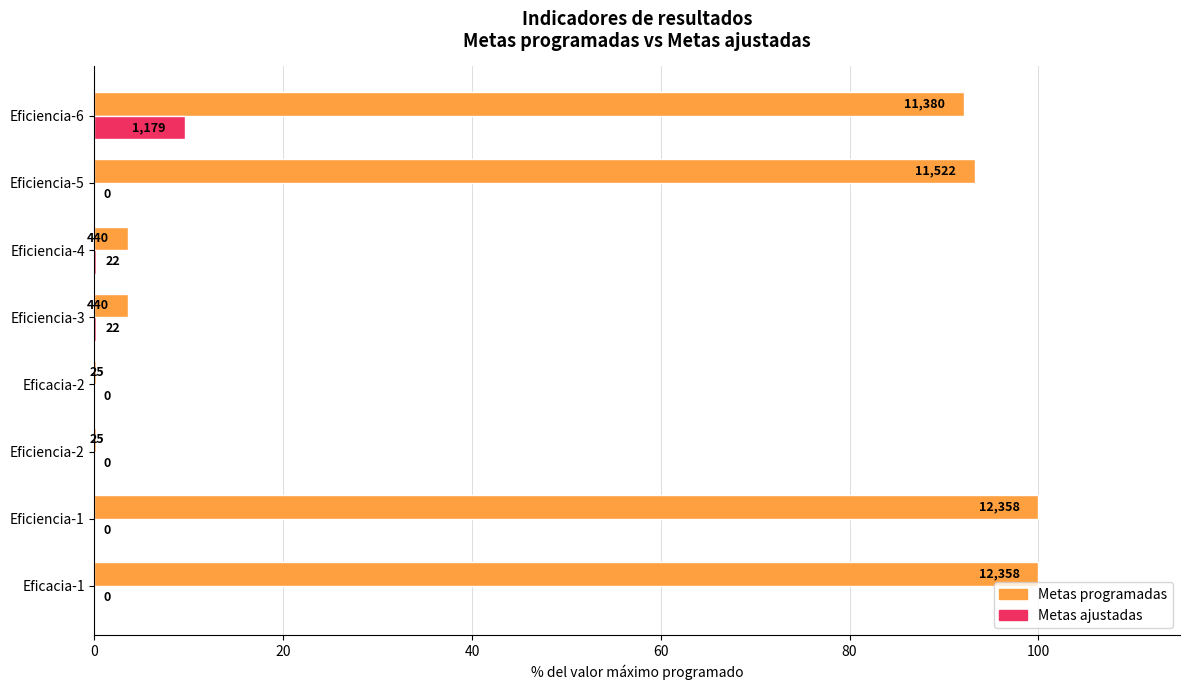

What are all the series names shown in the legend?

Metas programadas, Metas ajustadas